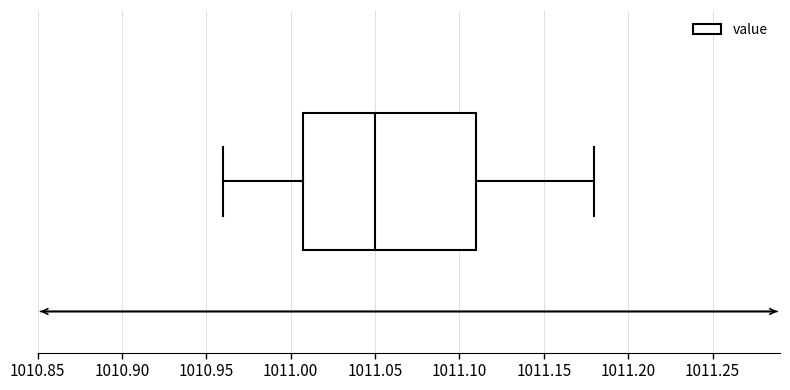

Where is the left edge of the box on the x-axis? The values are not printed on the chart, so give them approximately, as read against the axis.

1011.01